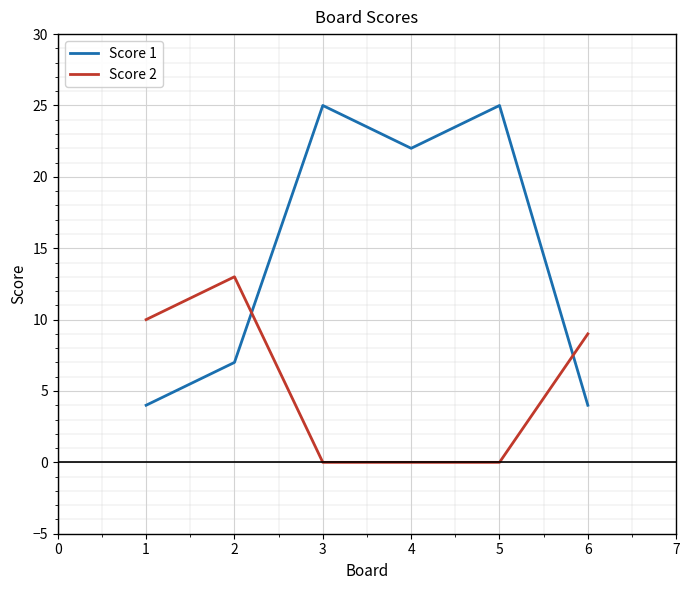

Rank the series by their maximum value, from lowest to highest.

Score 2, Score 1